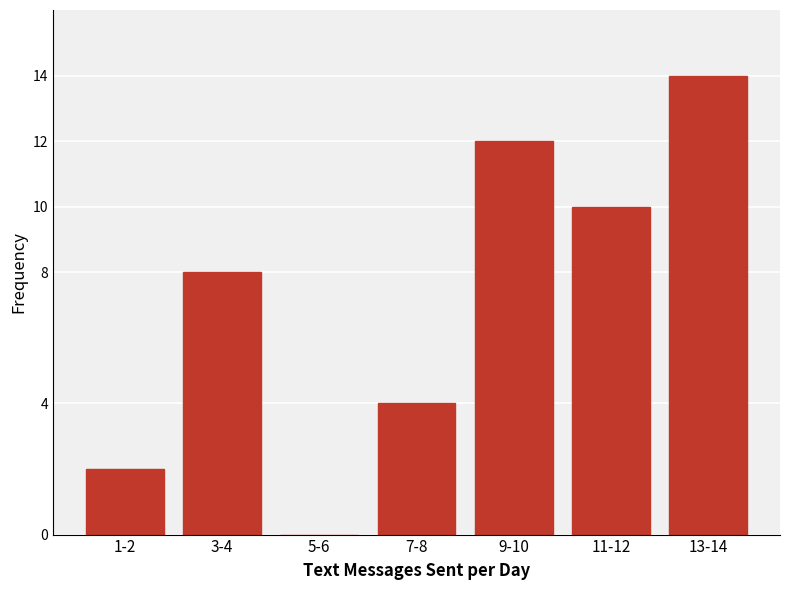

Reading left to right, list all the values displayed in this chart.

1-2=2	3-4=8	5-6=0	7-8=4	9-10=12	11-12=10	13-14=14